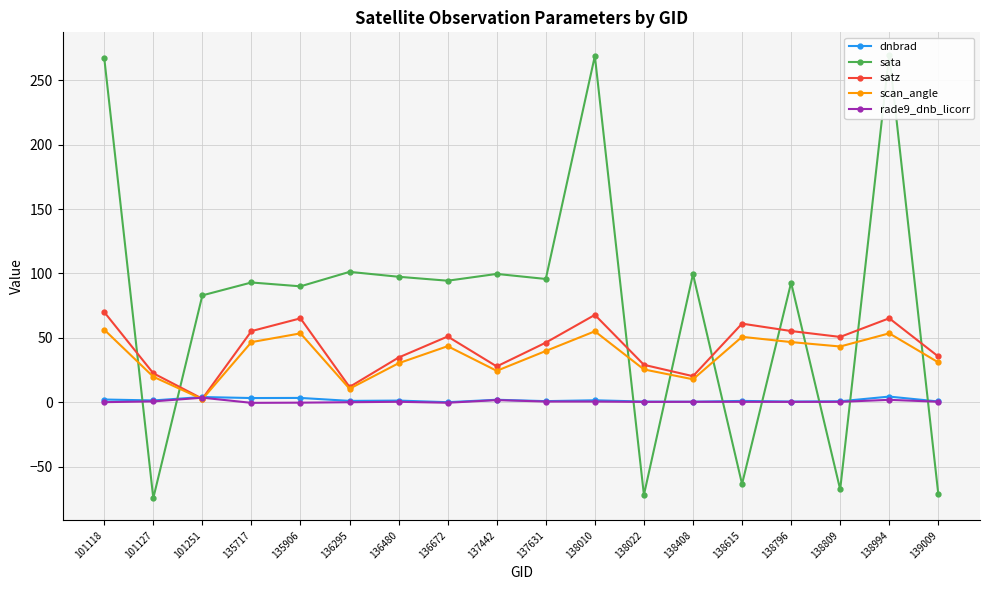

What is the sum of the sata values at 135906 and 138615?

26.6